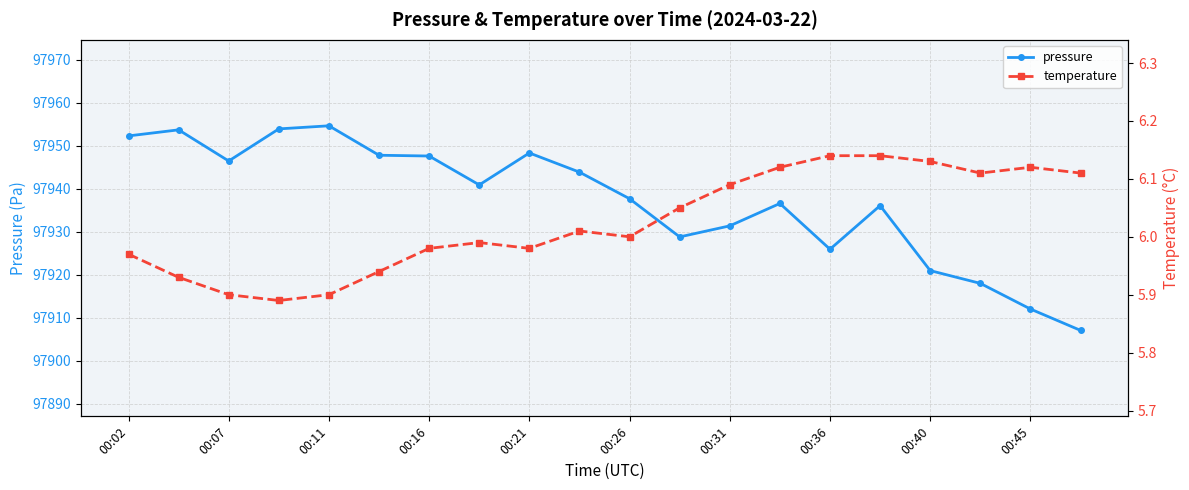

Is this an area chart (filled region under the line)?

No